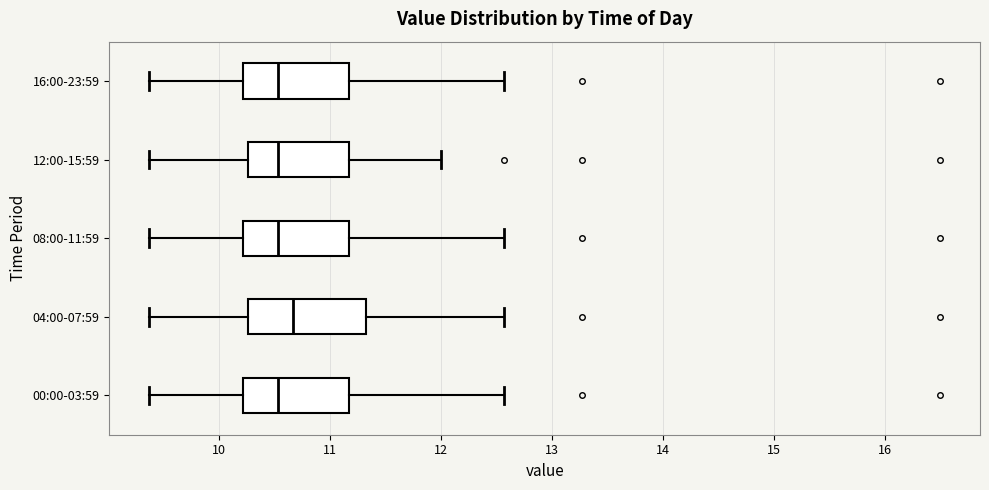

Reading bottom to top, read every box against the x-axis: the position of its median line, the range the box covers, and the ends of its whiskers. The values are not printed on the chart, so give them approximately, as read against the axis.

00:00-03:59: median 10.5, box 10.2 to 11.2, whiskers 9.4 to 12.6
04:00-07:59: median 10.7, box 10.3 to 11.3, whiskers 9.4 to 12.6
08:00-11:59: median 10.5, box 10.2 to 11.2, whiskers 9.4 to 12.6
12:00-15:59: median 10.5, box 10.3 to 11.2, whiskers 9.4 to 12.0
16:00-23:59: median 10.5, box 10.2 to 11.2, whiskers 9.4 to 12.6